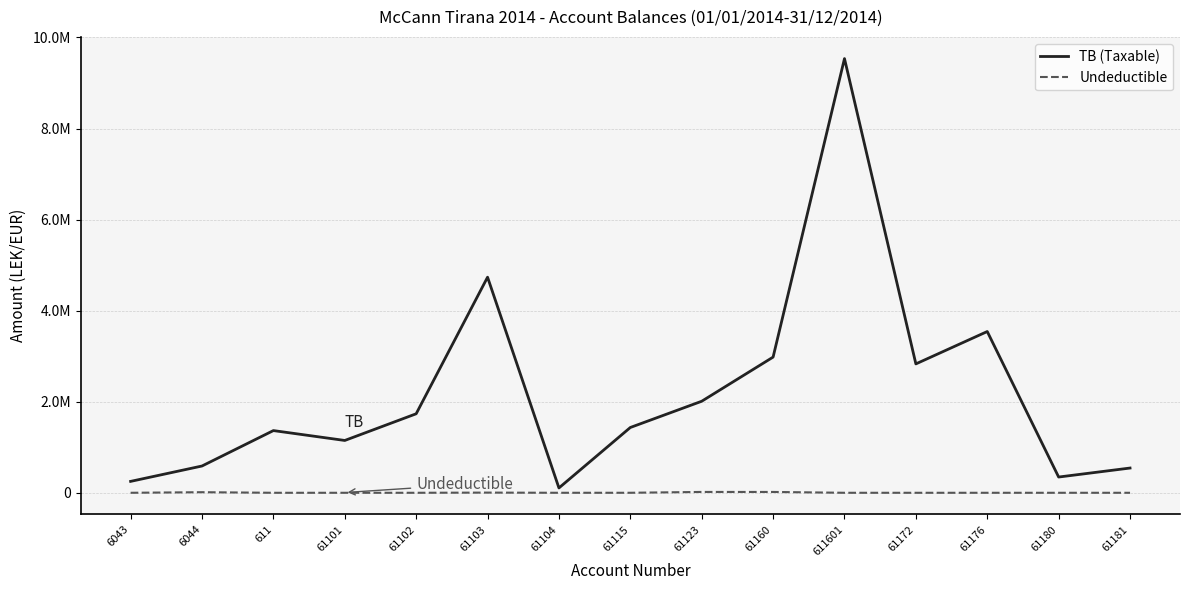

List the labels in order of Undeductible value, largest first.

61123, 61160, 6044, 61103, 61115, 6043, 611, 61101, 61102, 61104, 611601, 61172, 61176, 61180, 61181